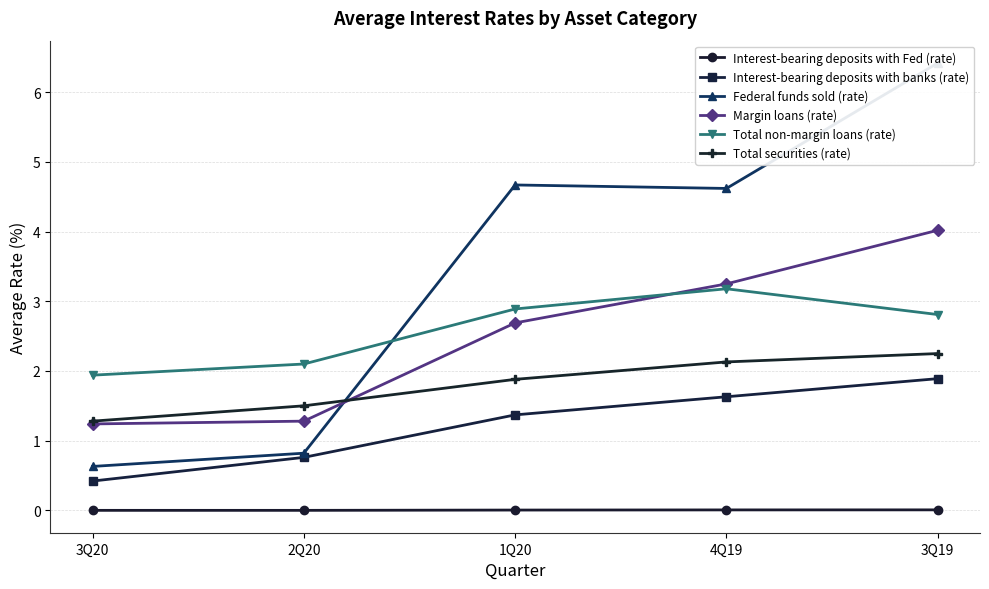

At 3Q19, list the series in order from smallest to largest.

Interest-bearing deposits with Fed (rate), Interest-bearing deposits with banks (rate), Total securities (rate), Total non-margin loans (rate), Margin loans (rate), Federal funds sold (rate)